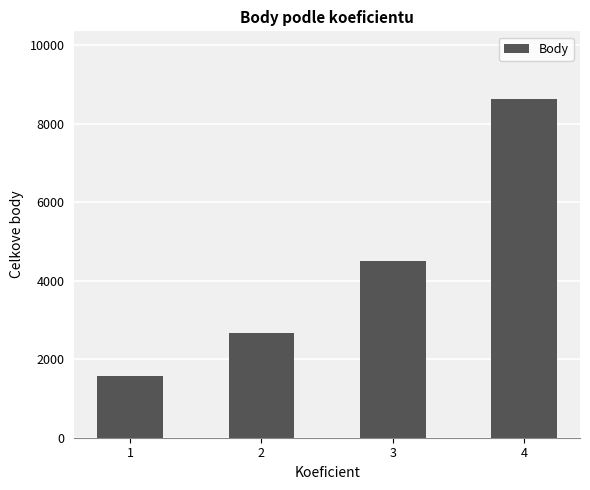

Which label corresponds to the largest value in the chart?

4